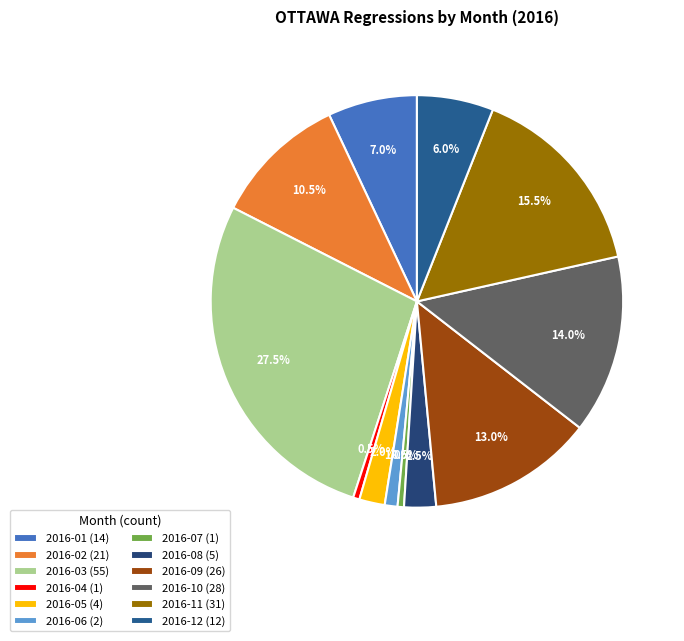

To the nearest percent, what is the difference between the 2016-12 and 2016-01 slice percentages?

1%